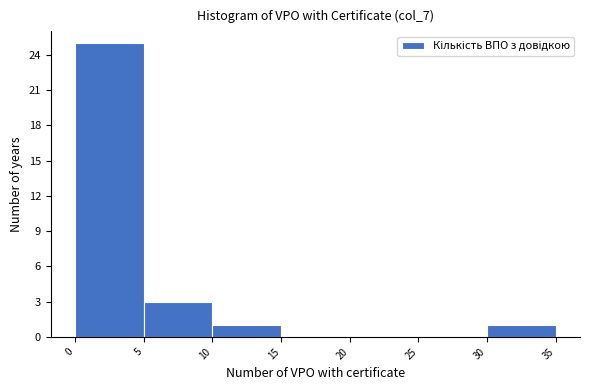

Reading left to right, transcribe this chart: for each bar, give the range it covers on the x-axis and its height. The values are not printed on the chart, so give them approximately, as read against the axis.

0 to 5: 25
5 to 10: 3
10 to 15: 1
15 to 20: 0
20 to 25: 0
25 to 30: 0
30 to 35: 1